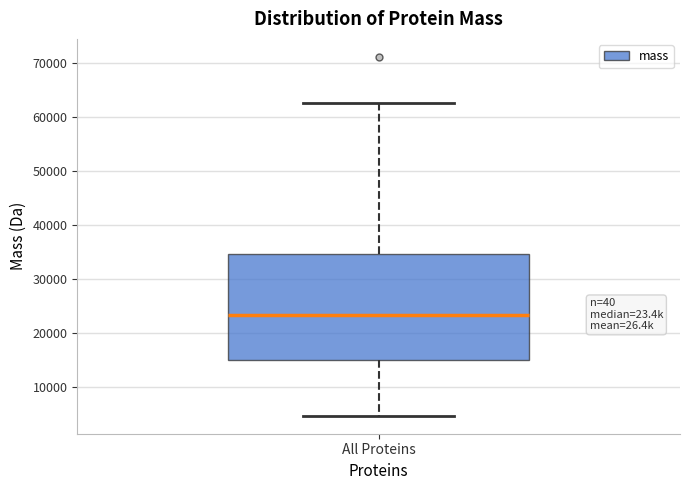

Read this box plot against the y-axis: the position of the median line, the range covered by the box, and the ends of both whiskers. The values are not printed on the chart, so give them approximately, as read against the axis.

median 23000, box 15000 to 35000, whiskers 5000 to 63000